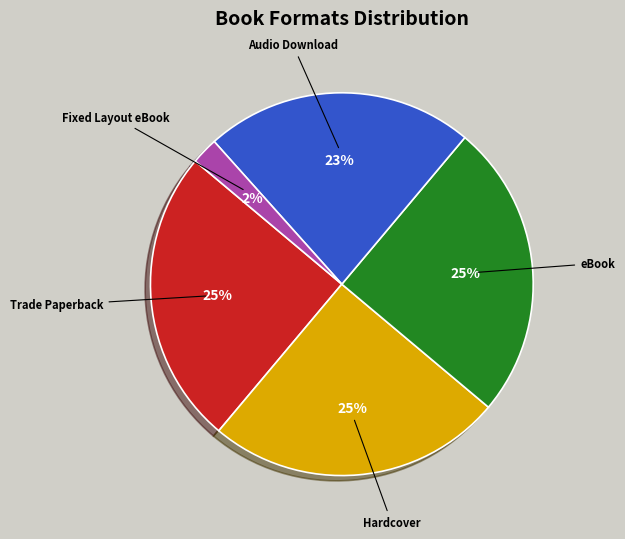

Do Trade Paperback and Audio Download together represent more than half of the pie?

No